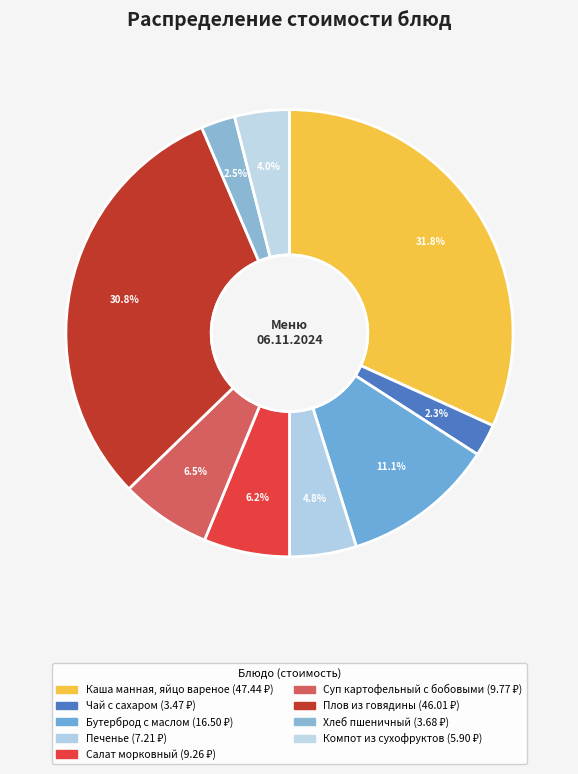

How many slices are in this pie chart?

9